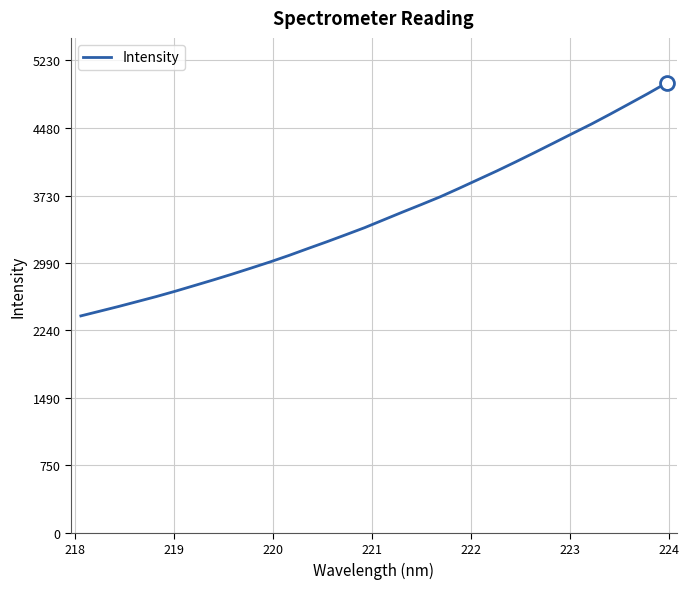

What is the minimum value shown in the chart?

2400.2